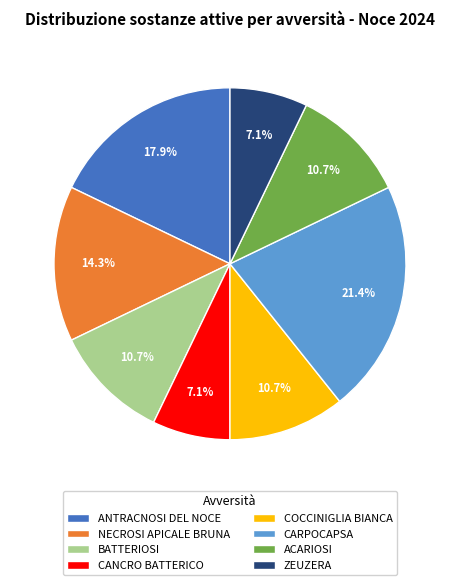

To the nearest percent, what portion does ANTRACNOSI DEL NOCE represent?

18%